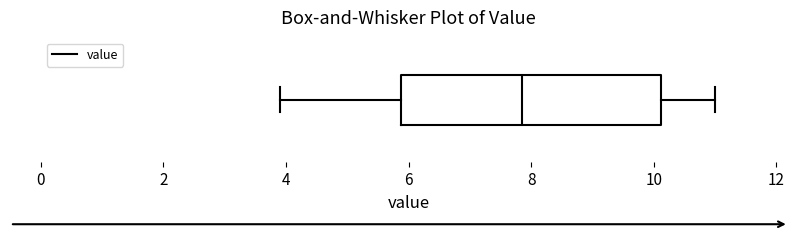

Read this box plot against the x-axis: the position of the median line, the range covered by the box, and the ends of both whiskers. The values are not printed on the chart, so give them approximately, as read against the axis.

median 7.8, box 5.8 to 10.2, whiskers 4.0 to 11.0